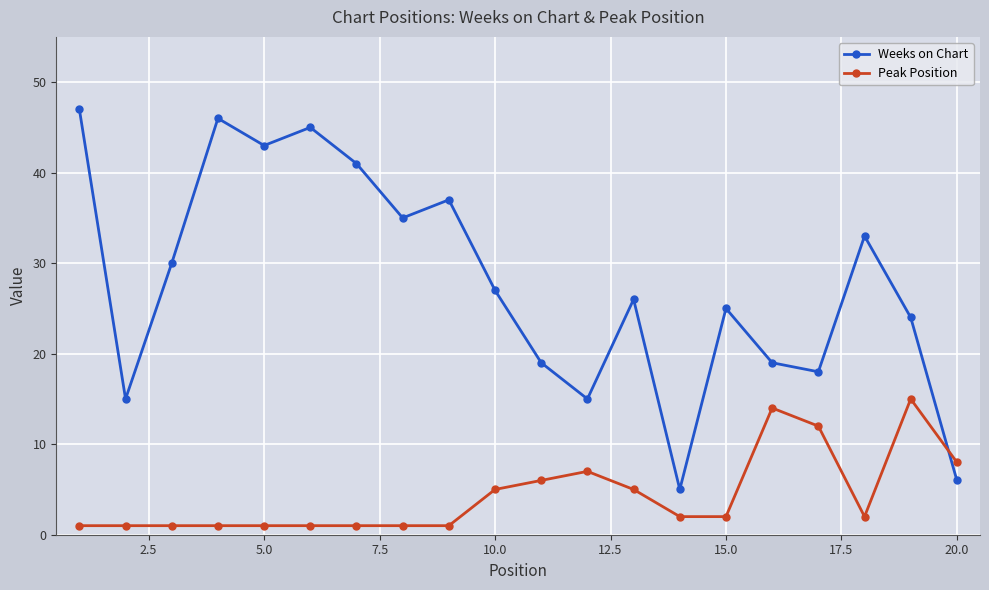

Which series has the largest range (max minus min)?

Weeks on Chart